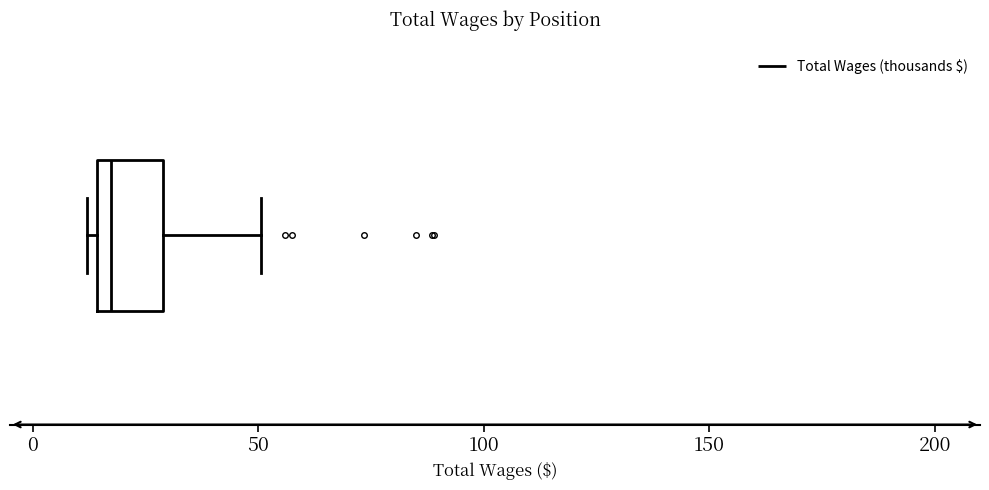

Transcribe this box plot: give where the median line is, the range the box spans, and where the two whiskers end, as read against the x-axis. The values are not printed on the chart, so give them approximately, as read against the axis.

median 15 (just right of the box's left edge), box 15 to 30, whiskers 10 to 50